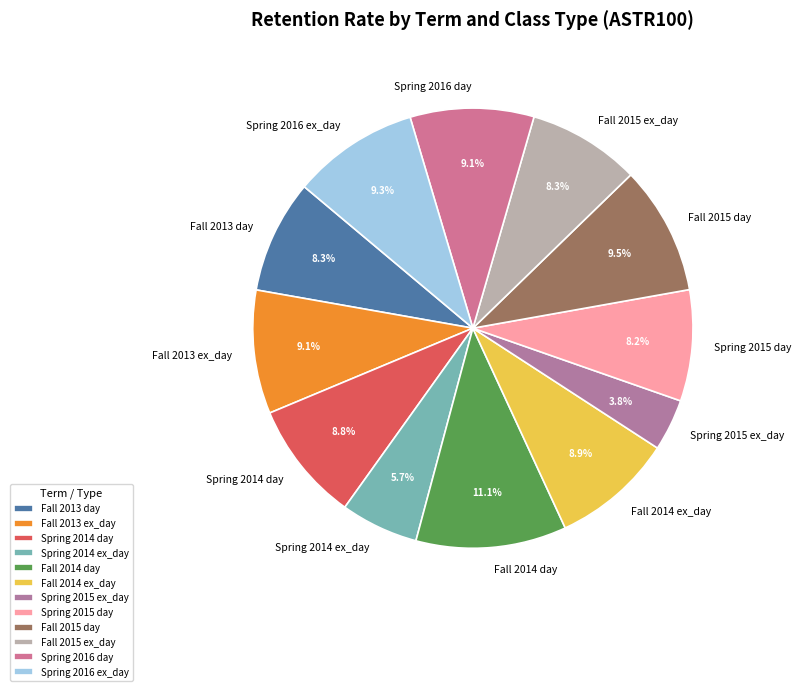

To the nearest percent, what is the difference between the Spring 2015 ex_day and Fall 2013 ex_day slice percentages?

5%